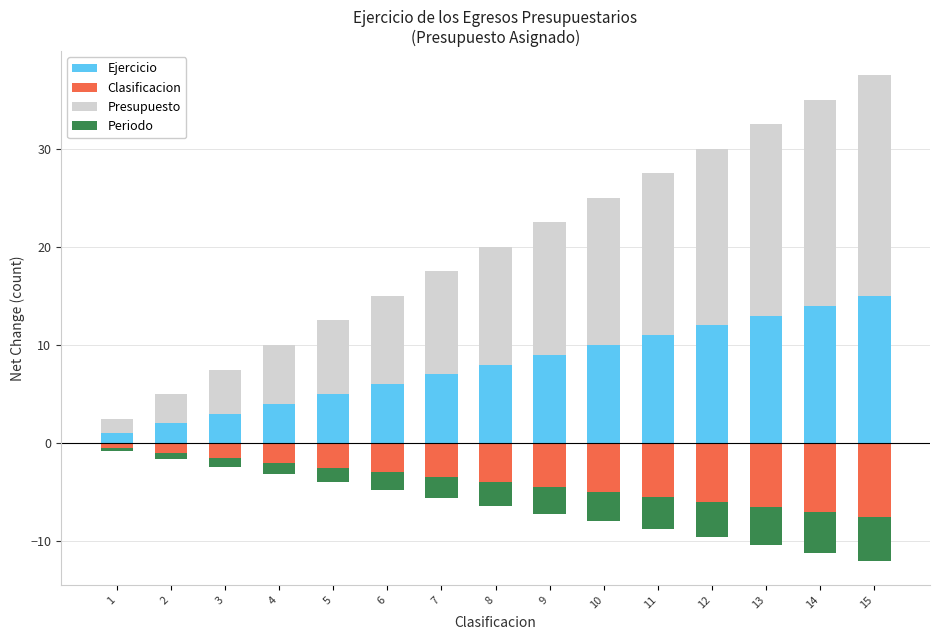

What is the total value across all series at 8?

13.6